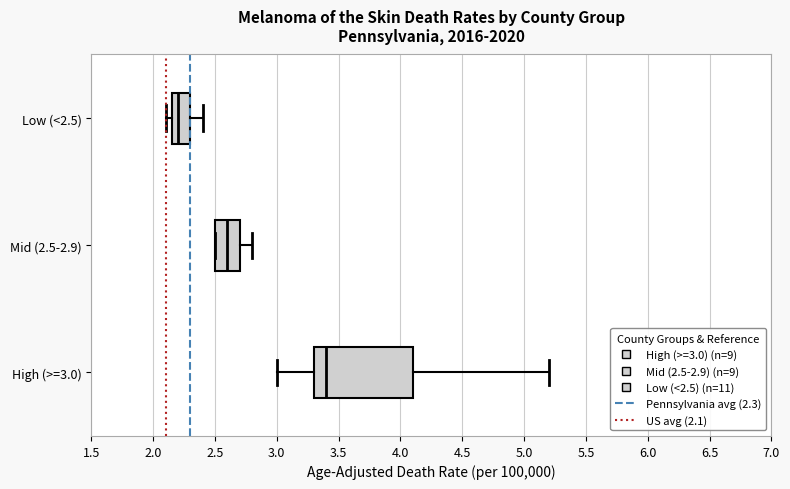

Where is the left edge of the box for High (>=3.0) on the x-axis? The values are not printed on the chart, so give them approximately, as read against the axis.

3.30